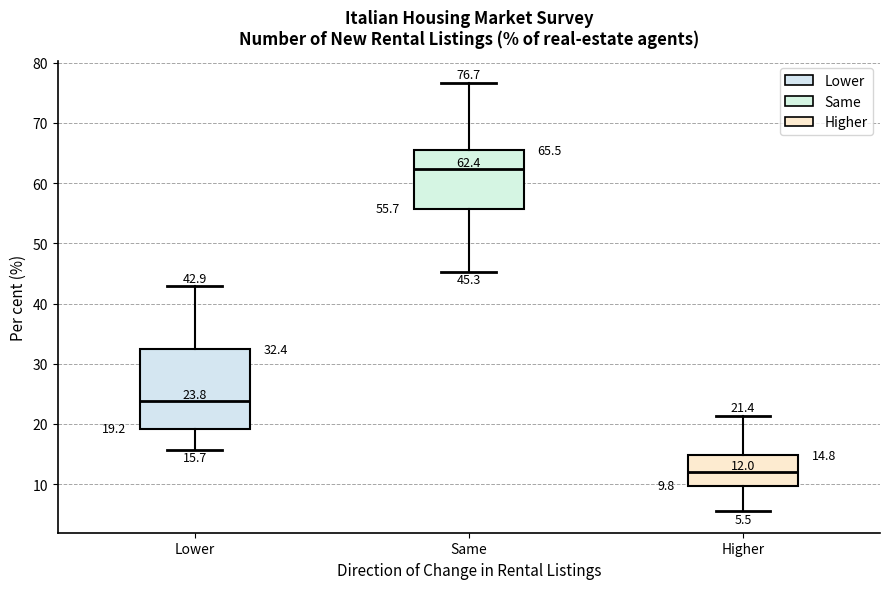

Which box is the tallest, from its lower edge to its upper edge?

Lower